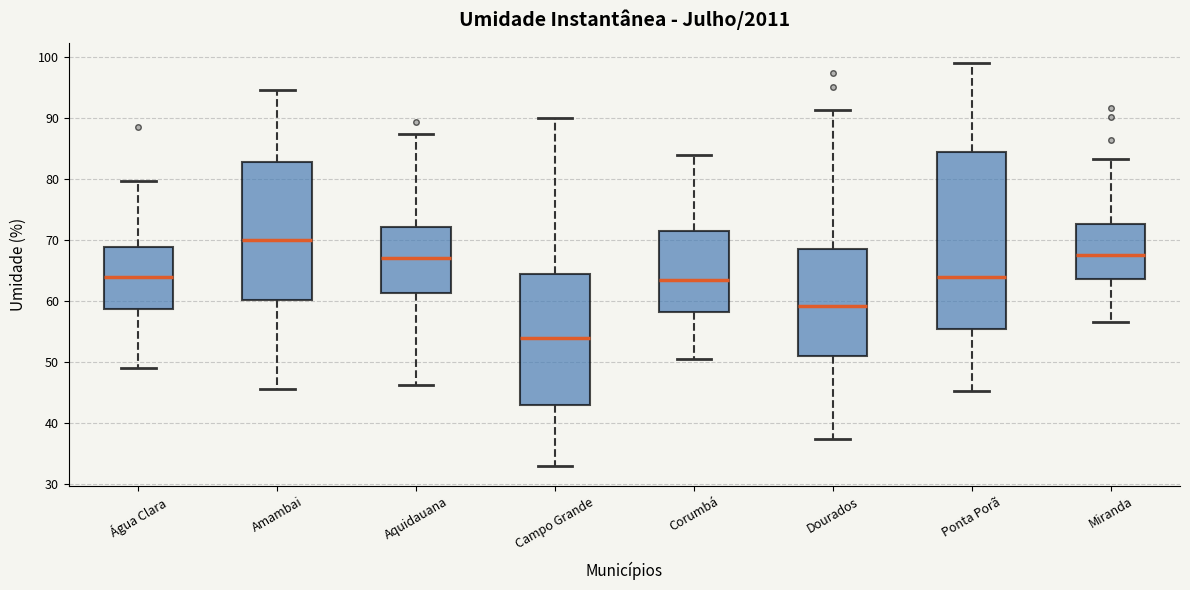

Which box has the lowest median line?

Campo Grande